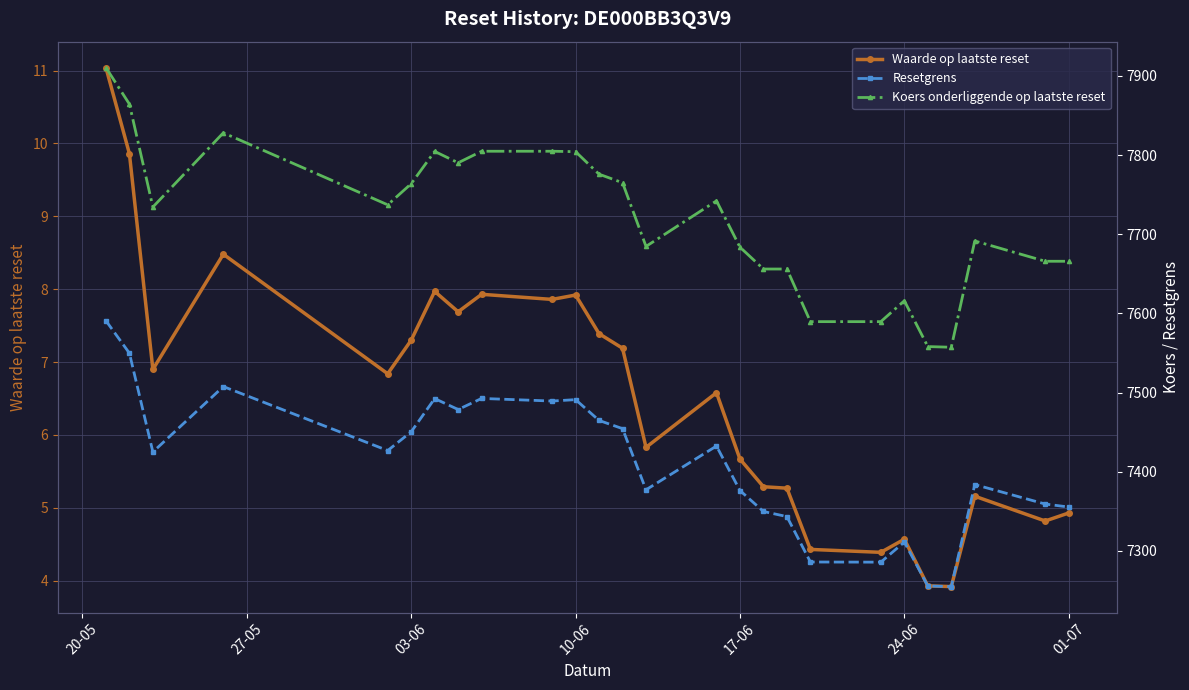

What is the highest value of the Waarde op laatste reset series?

11.0